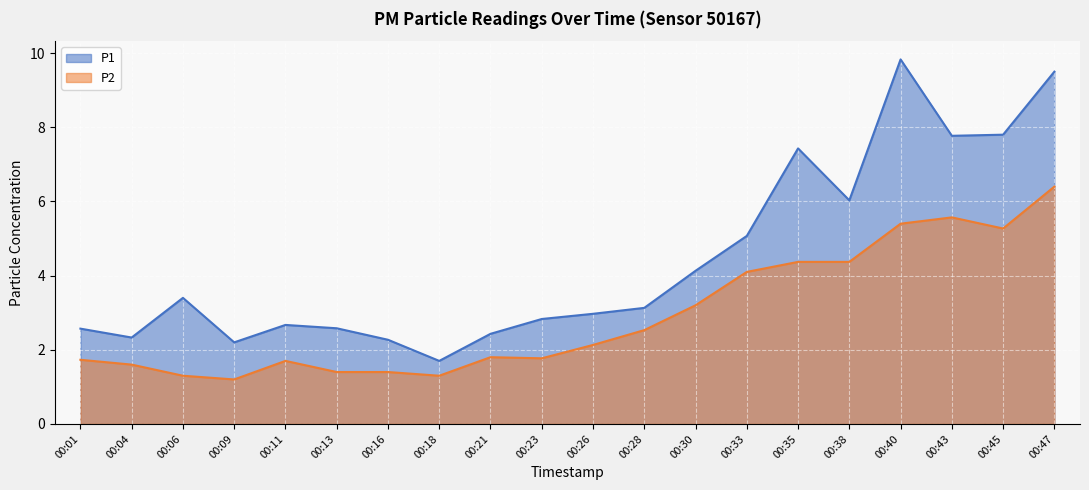

True or false: P2 and P1 cross at least once.

False